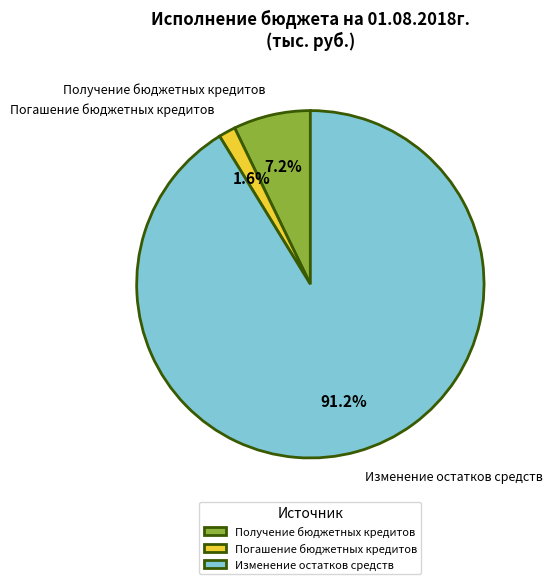

To the nearest percent, what is the combined percentage of Погашение бюджетных кредитов and Получение бюджетных кредитов?

9%